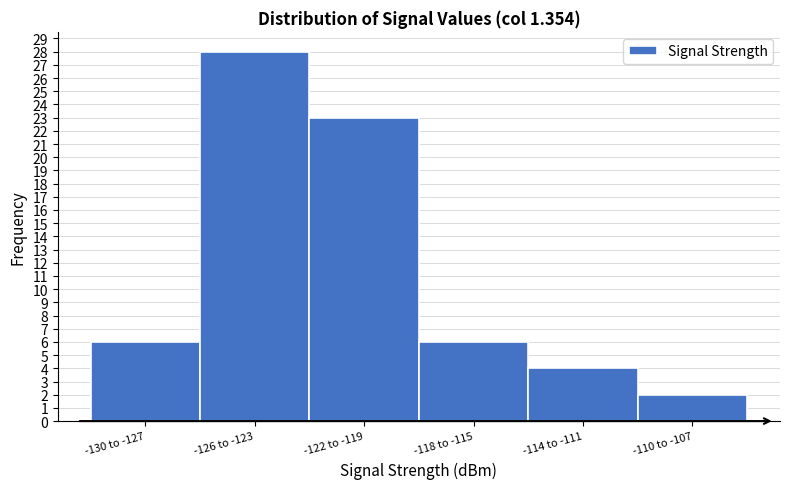

Reading left to right, extract all data points from this chart.

-130 to -127=6	-126 to -123=28	-122 to -119=23	-118 to -115=6	-114 to -111=4	-110 to -107=2